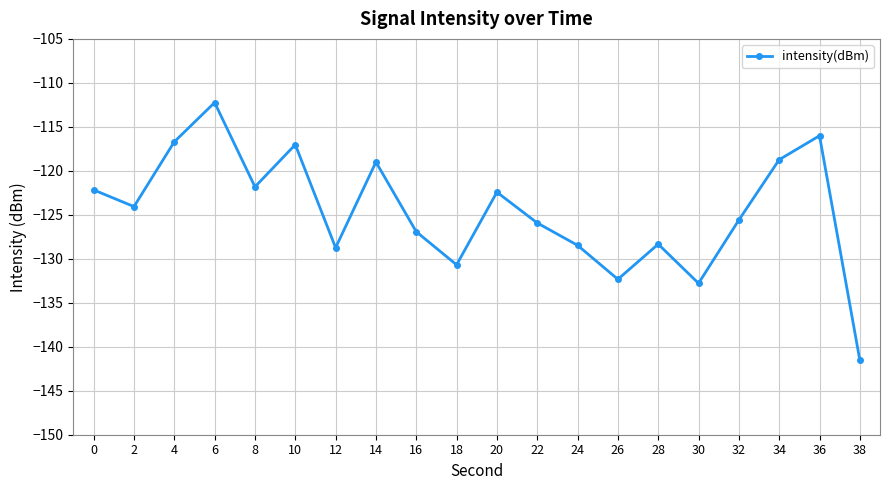

What is the approximate value at 26?

-132.3